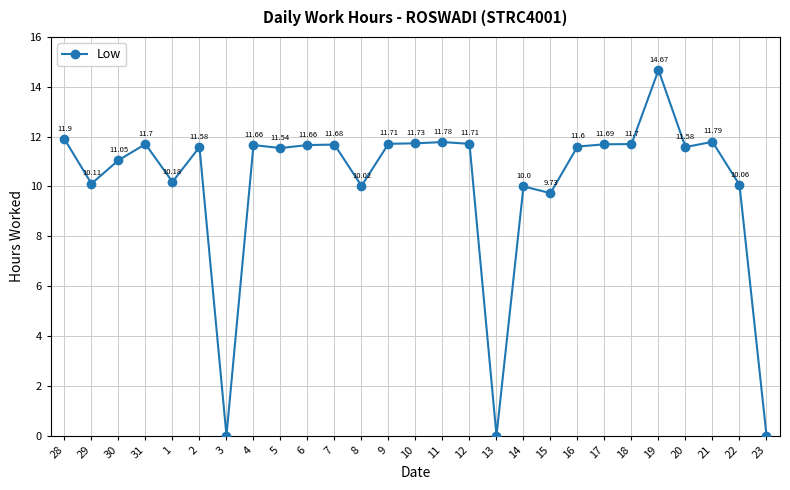

Count the number of values greater than 11.

18